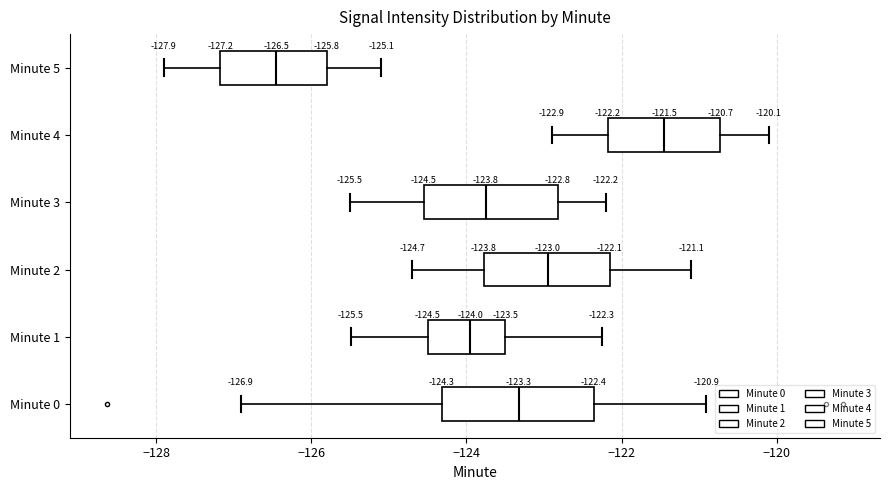

Which box's median line is the furthest to the left?

Minute 5